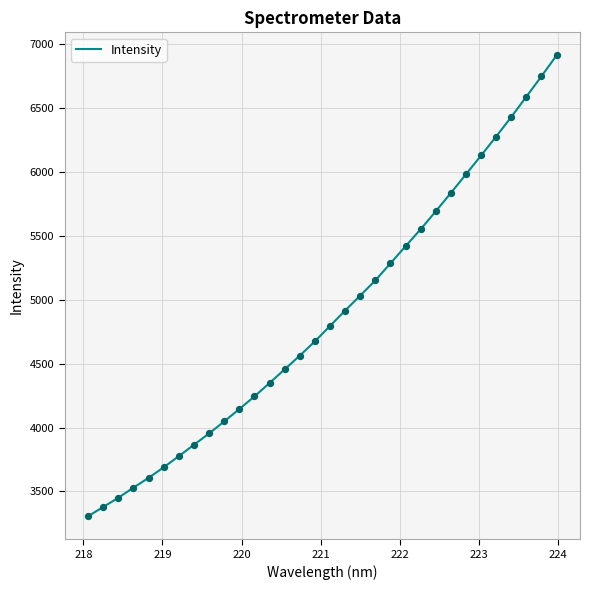

What is the smallest value displayed?

3306.4